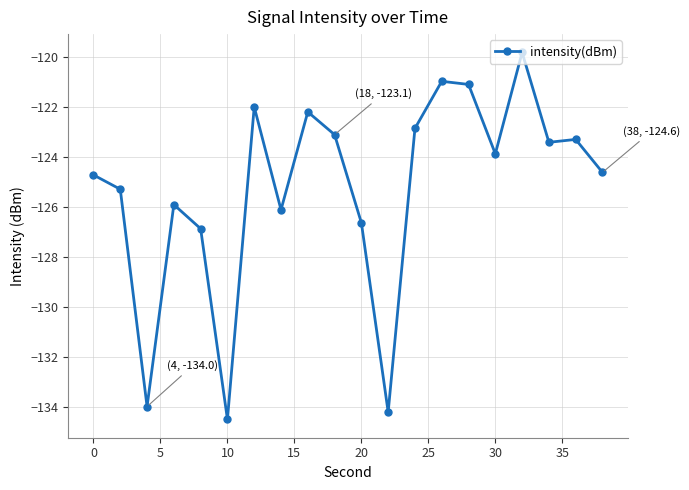

What is the value of the 18th point from the left?

-123.4